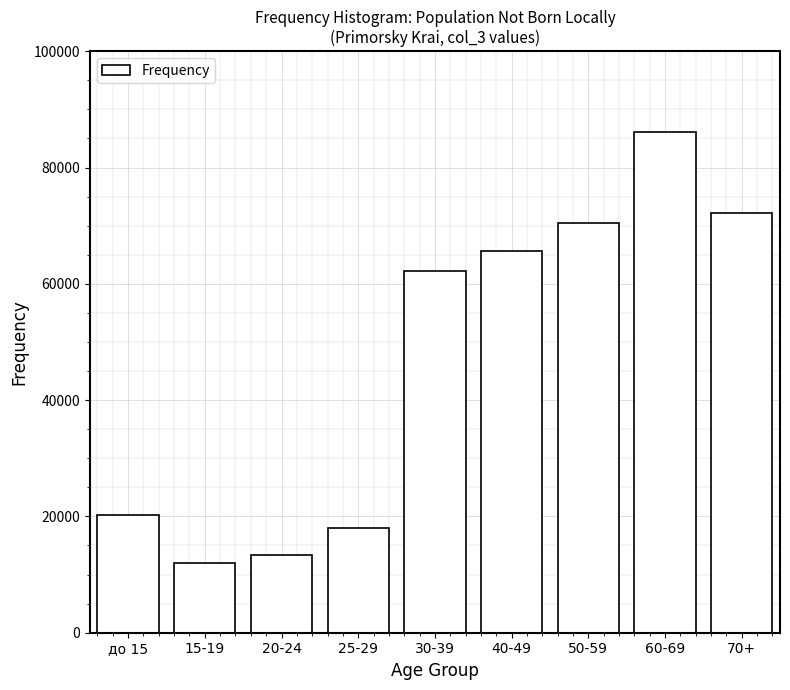

Reading right to left, extract all data points from this chart.

72180	86171	70412	65672	62124	17965	13439	12003	20299